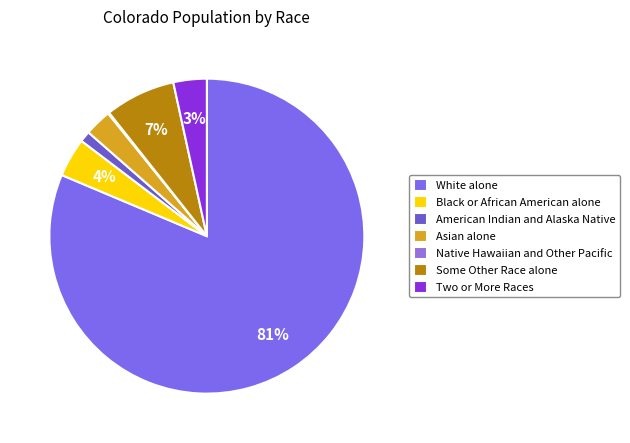

Rank the categories by value from highest to lowest.

White alone, Some Other Race alone, Black or African American alone, Two or More Races, Asian alone, American Indian and Alaska Native, Native Hawaiian and Other Pacific